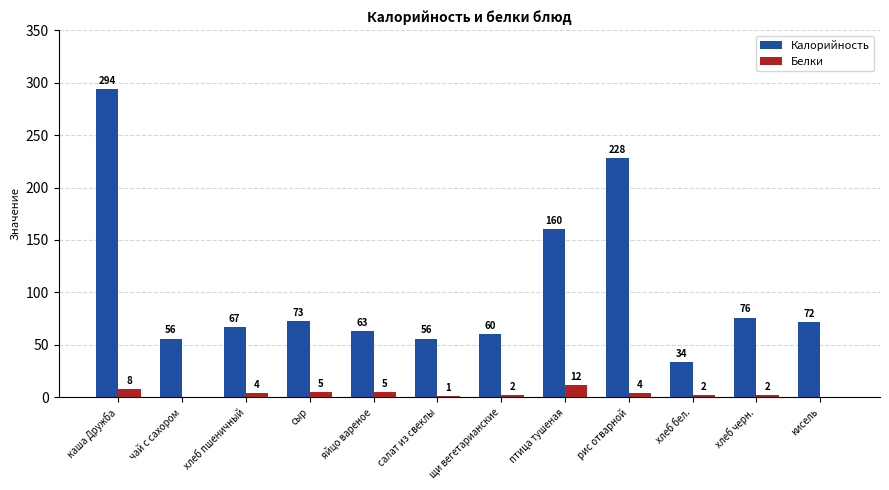

Between каша Дружба and хлеб пшеничный, which series saw the biggest shift?

Калорийность